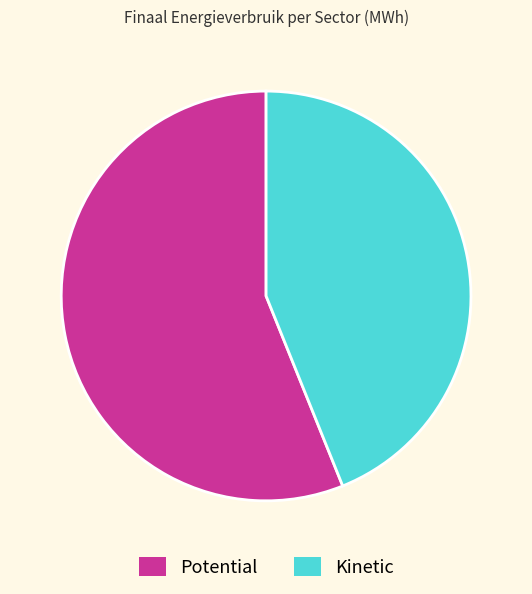

Is there any slice that represents more than half of the pie?

Yes